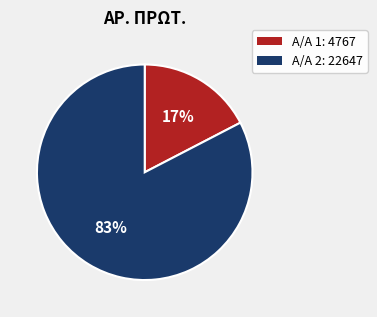

To the nearest percent, what portion does Α/Α 2: 22647 represent?

83%